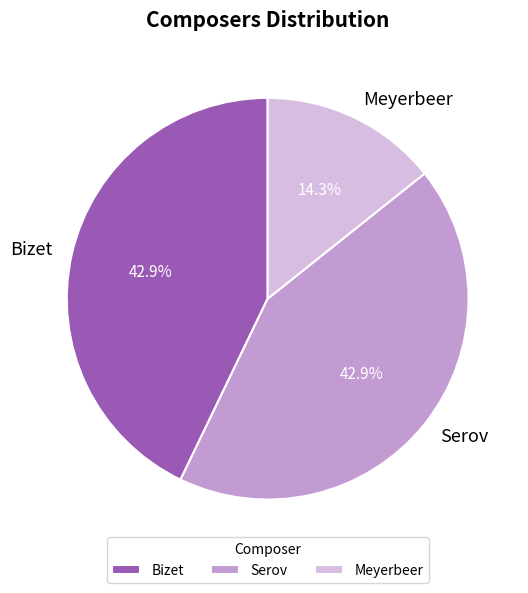

To the nearest percent, what portion does Bizet represent?

43%